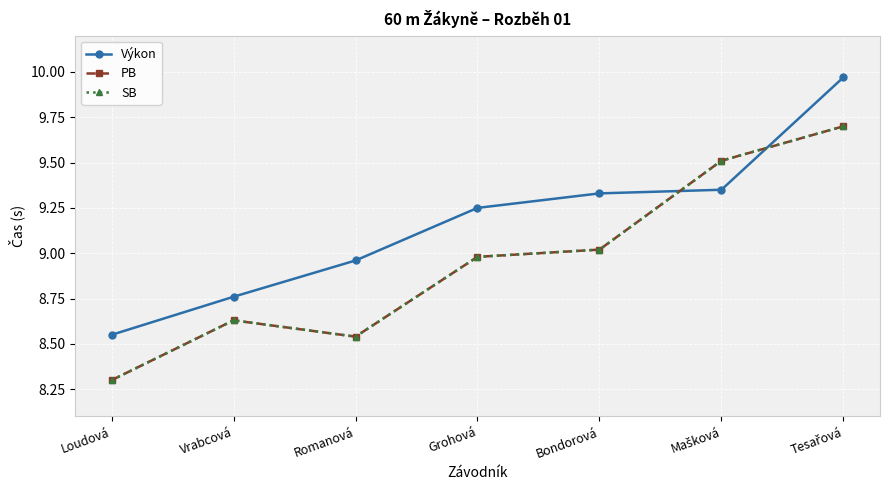

What is the total value across all series at Tesařová?

29.4